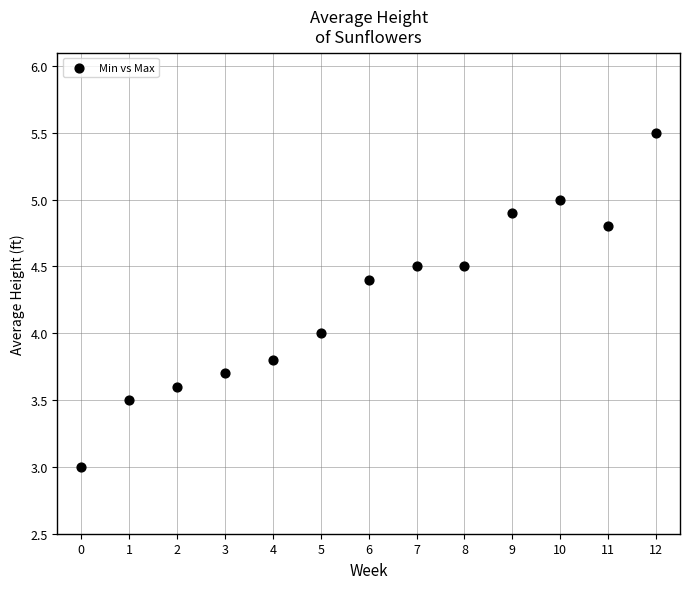

What is the range of Y values (max minus min)?

2.5